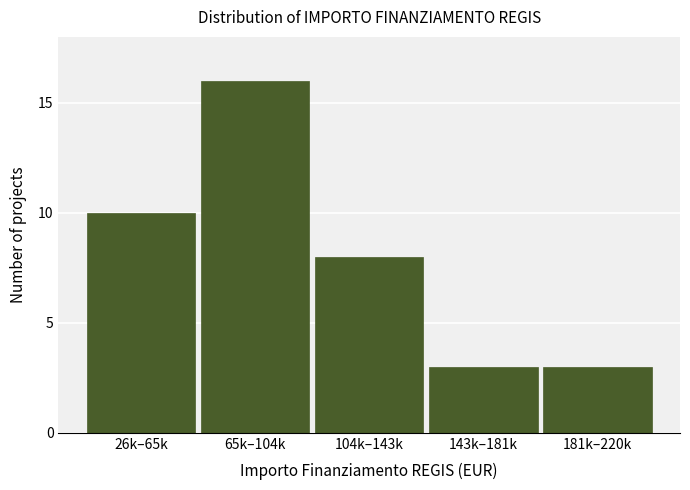

Reading left to right, extract all data points from this chart.

26k–65k=10	65k–104k=16	104k–143k=8	143k–181k=3	181k–220k=3